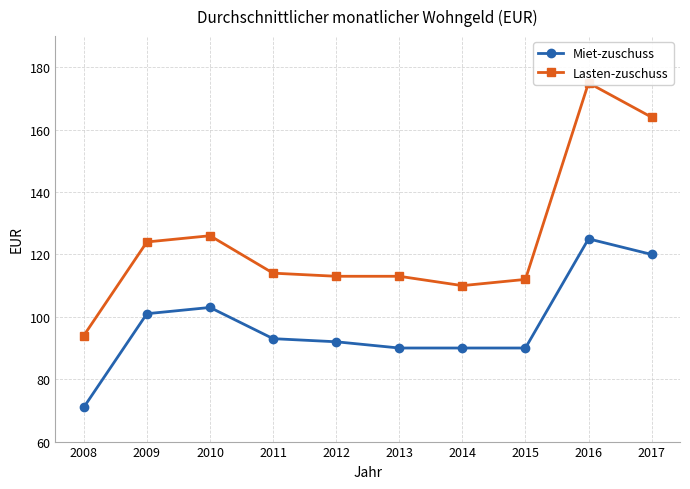

What are all the series names shown in the legend?

Miet-zuschuss, Lasten-zuschuss